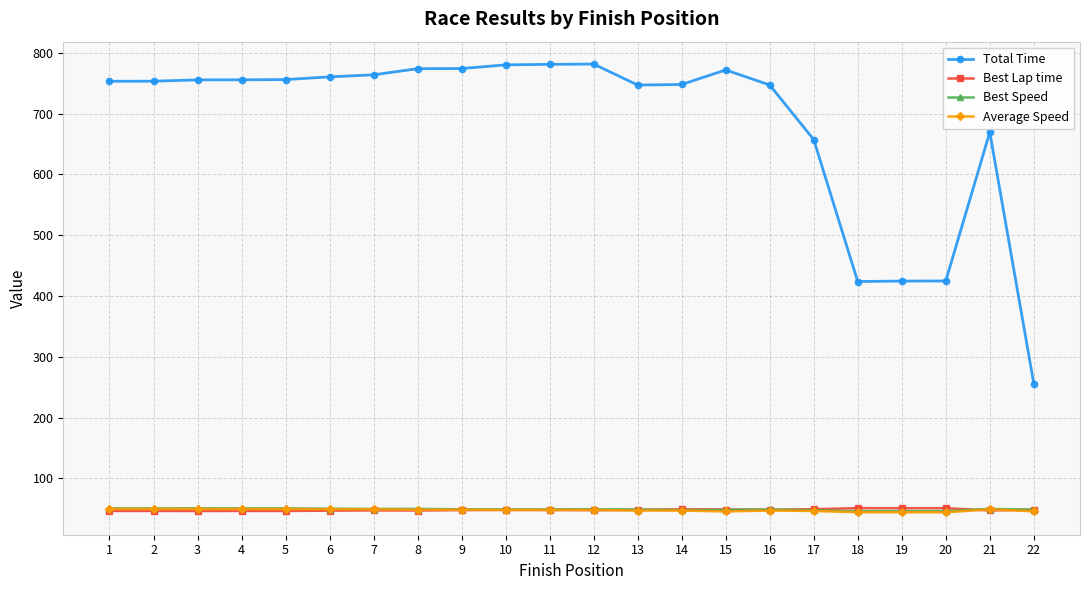

Is it true that Best Speed equals 23.1 at 17?

False